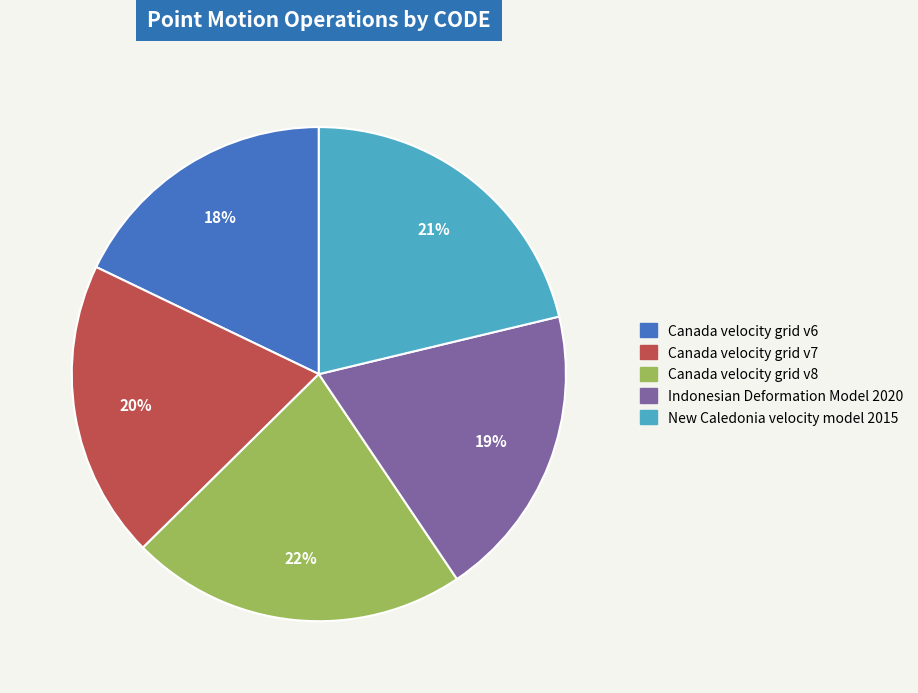

Is it true that New Caledonia velocity model 2015 is 21% of the pie?

True